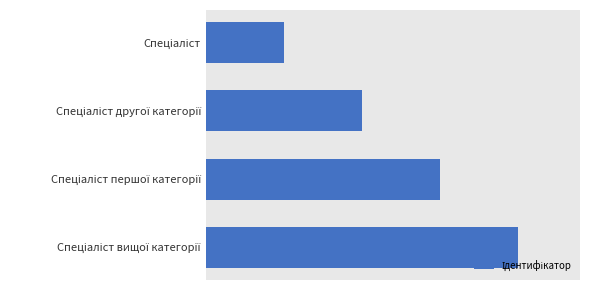

What is the difference between the maximum and minimum values?

3